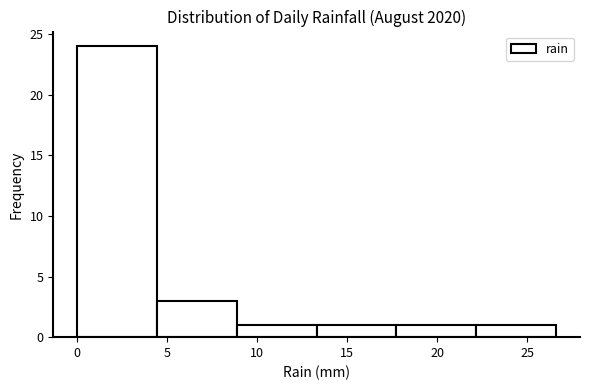

Reading left to right, list every bar in this chart as the range it spans on the x-axis followed by its height. Neither the bar edges nor the heights are printed on the chart, so give them approximately, as read against the axes.

0.0 to 4.5: 24
4.5 to 9.0: 3
9.0 to 13.5: 1
13.5 to 17.5: 1
17.5 to 22.0: 1
22.0 to 26.5: 1